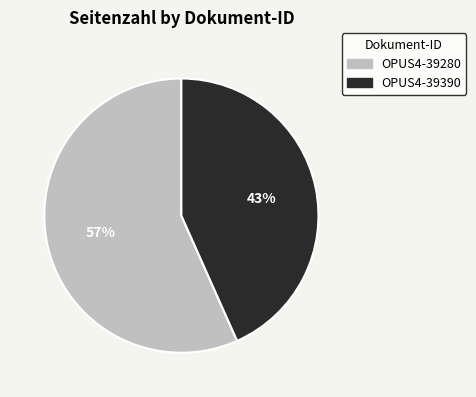

Which category has the smallest portion of the pie?

OPUS4-39390